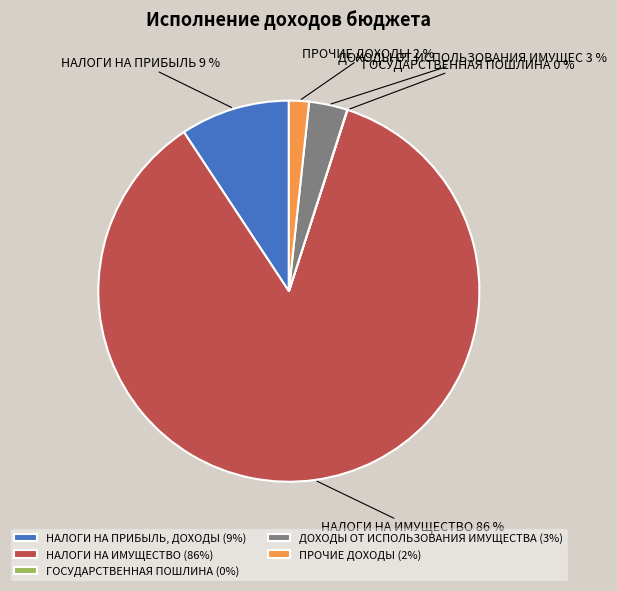

What is the ratio of the value at ПРОЧИЕ ДОХОДЫ to the value at НАЛОГИ НА ПРИБЫЛЬ, ДОХОДЫ?

0.2